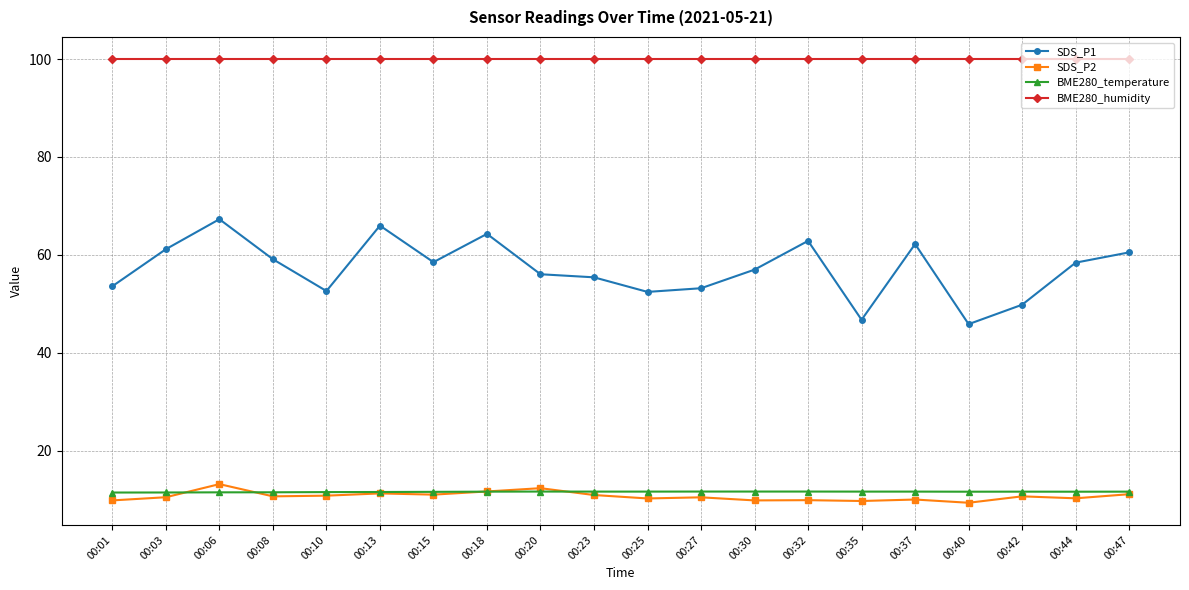

True or false: BME280_temperature and BME280_humidity cross at least once.

False